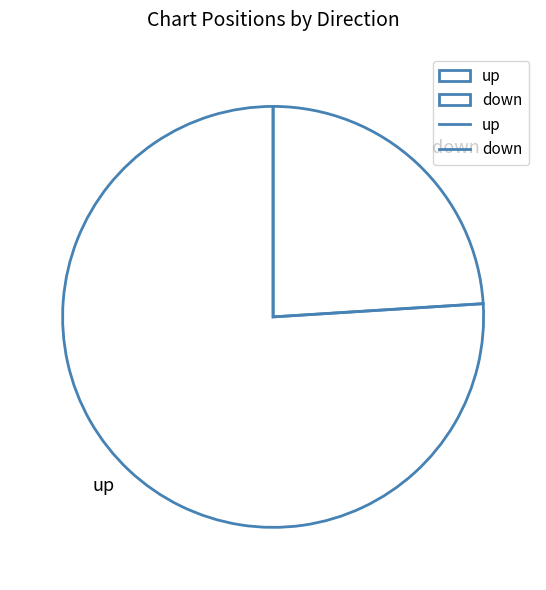

Rank the categories by value from lowest to highest.

down, up